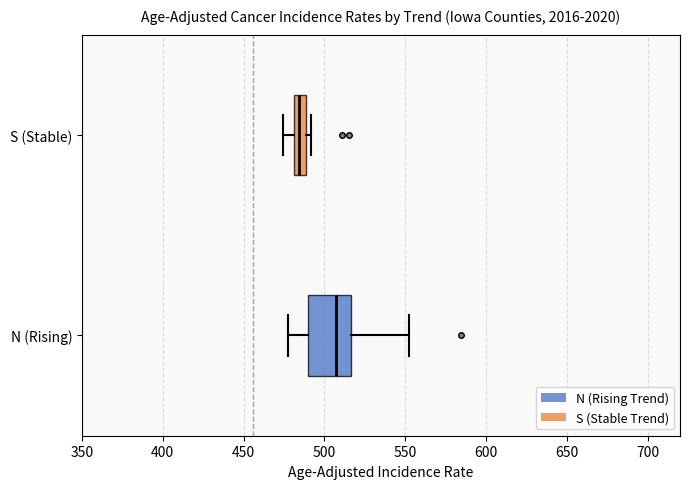

Which box has the furthest to the right median line?

N (Rising)